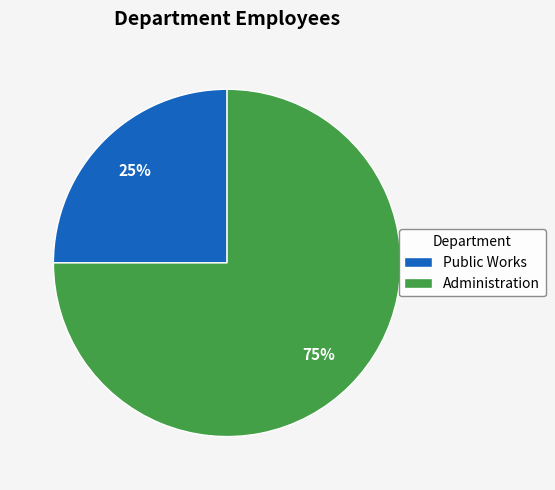

Which category has the biggest portion of the pie?

Administration